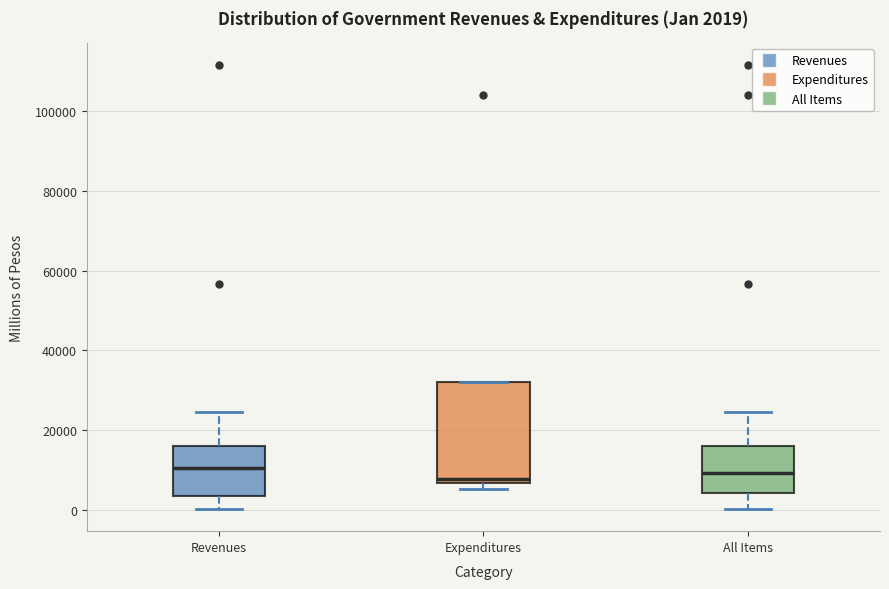

Comparing the boxes themselves (not the whiskers), which one is the tallest?

Expenditures